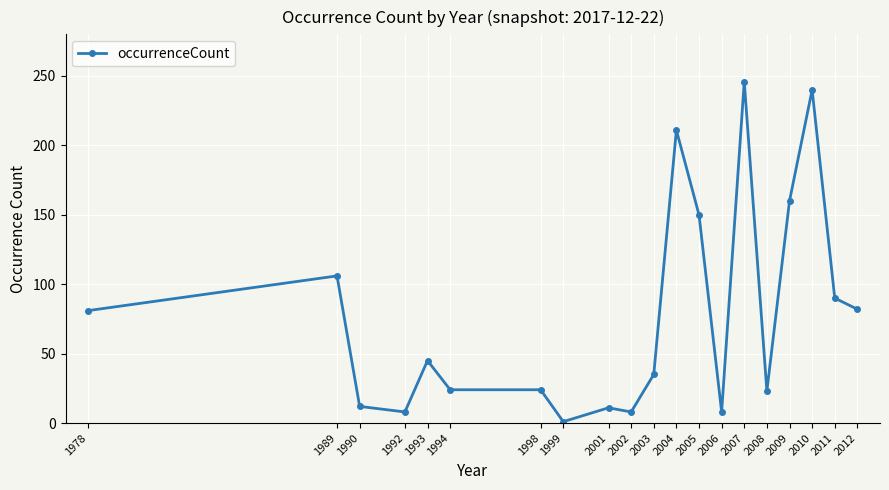

Which category has the lowest value across all series?

1999